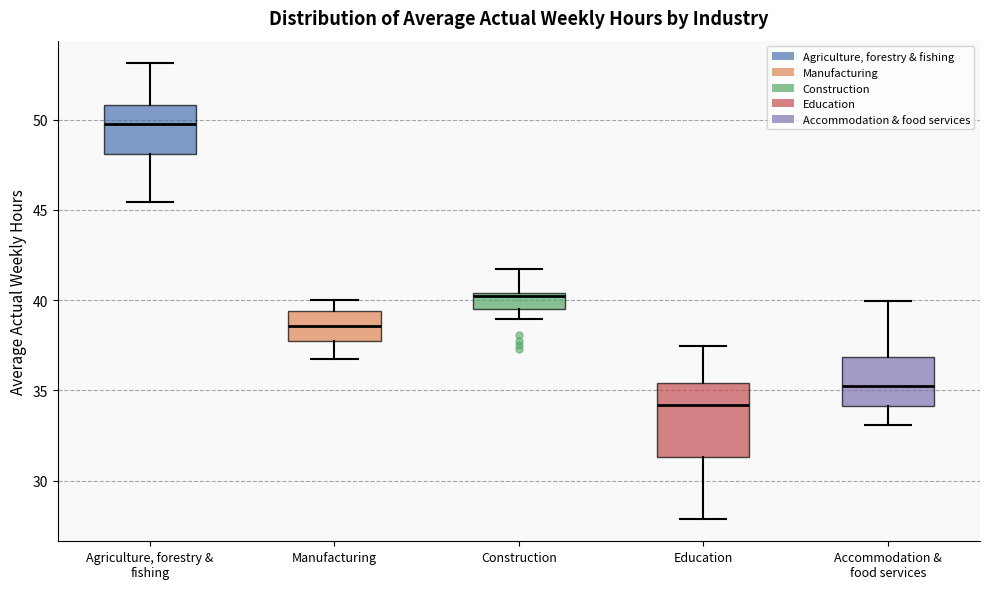

Where does the median line of the box for Construction sit on the y-axis? The values are not printed on the chart, so give them approximately, as read against the axis.

40.0